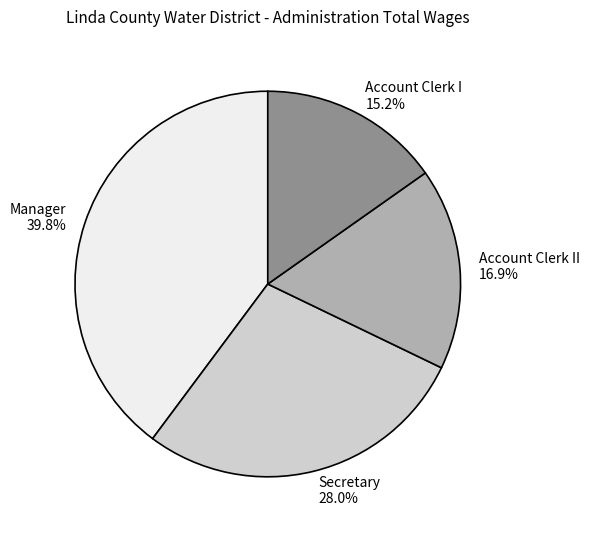

Is Account Clerk I the majority of the pie?

No